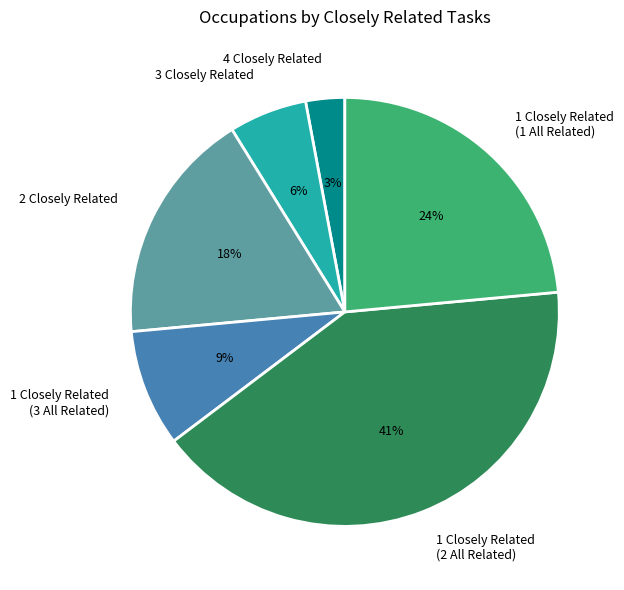

Count the number of slices in the pie.

6